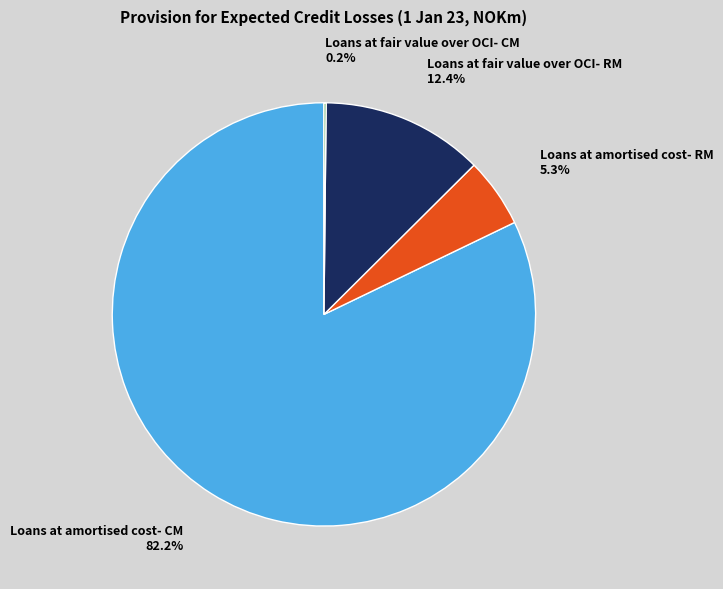

Combined, do Loans at amortised cost- RM and Loans at amortised cost- CM account for over 50%?

Yes